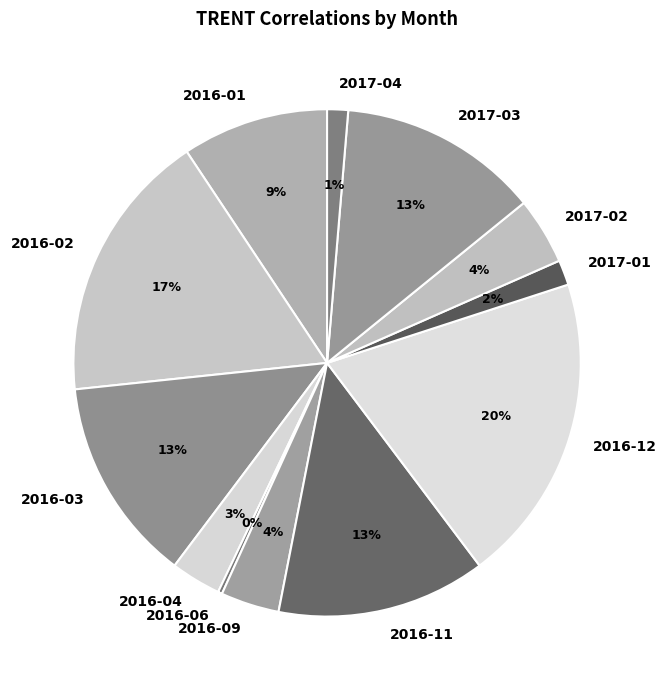

Which category has the biggest portion of the pie?

2016-12